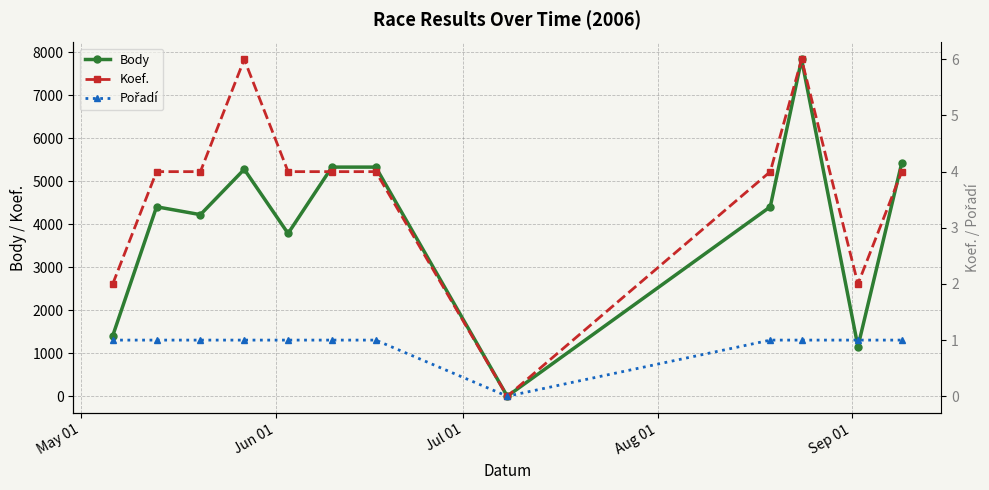

At how many categories does at least one series exceed 4208?

8